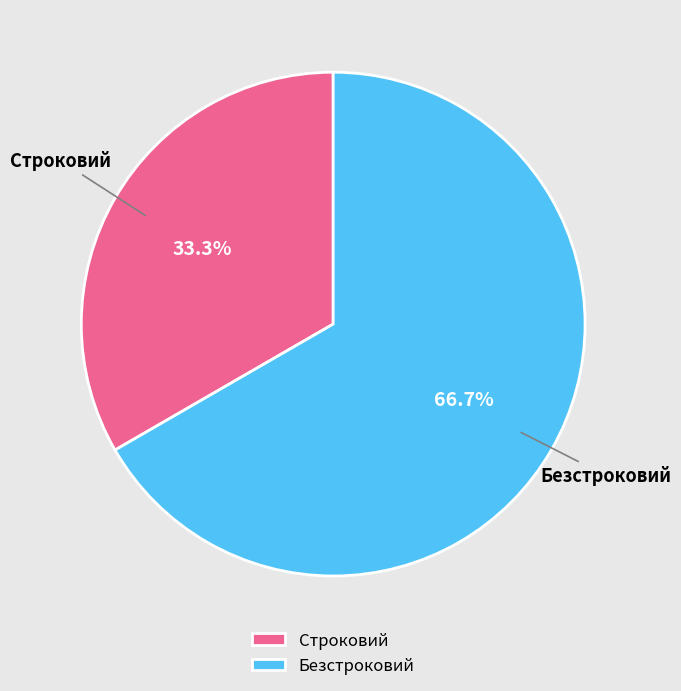

Which slice represents more than half of the pie?

Безстроковий